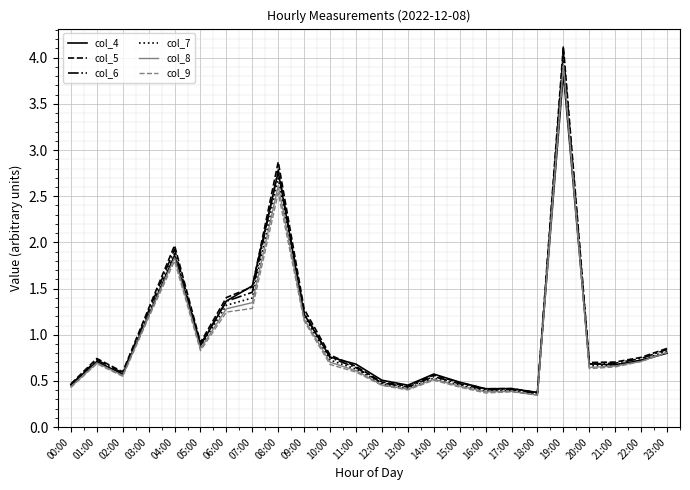

The col_4 series shows 0.3 at 10:00. True or false?

False